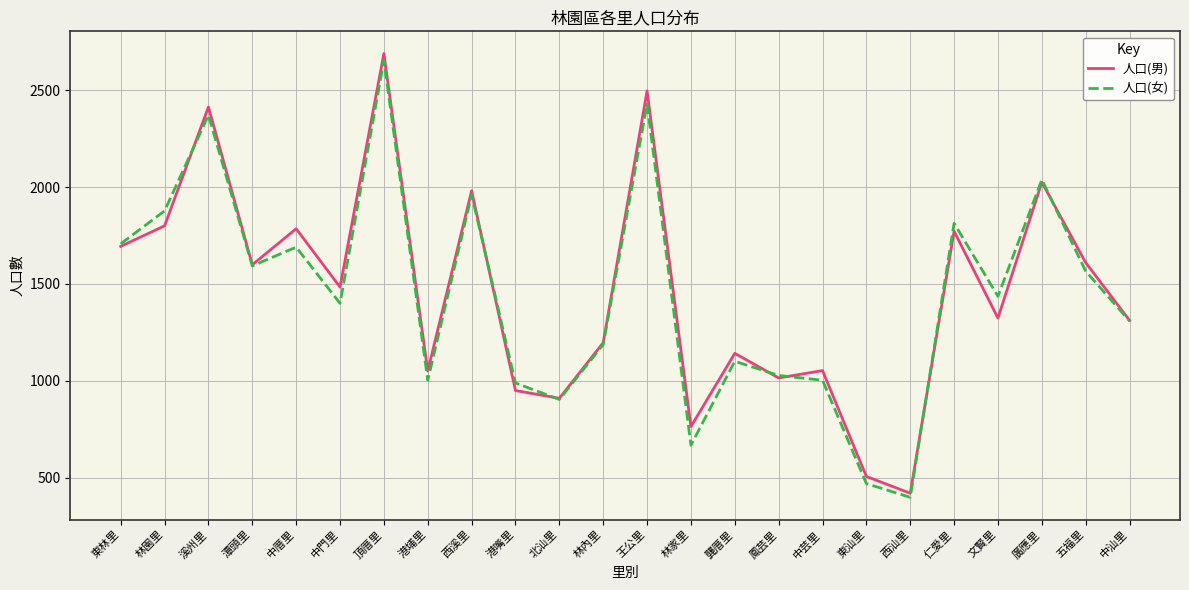

At which category is the sum across all series the highest?

頂厝里